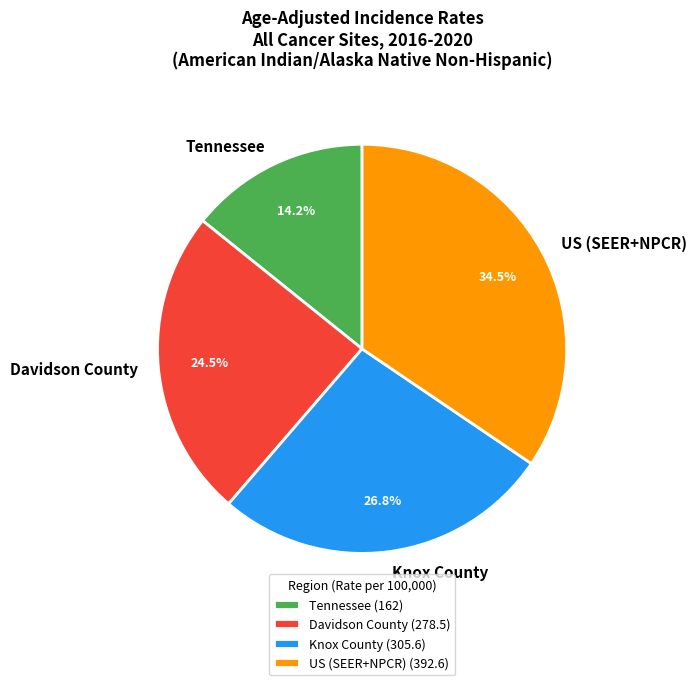

To the nearest percent, what is the average slice percentage?

25%